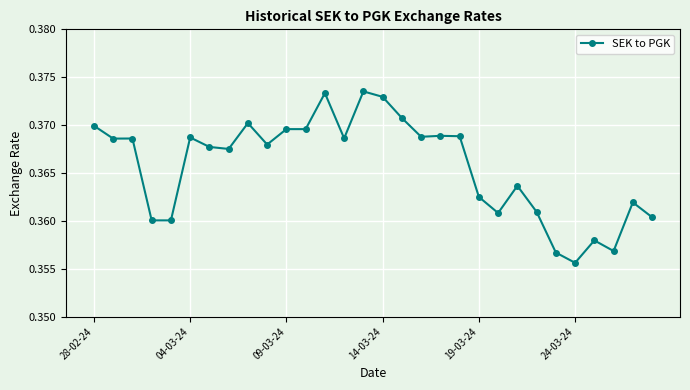

What is the sum of all values?

11.0